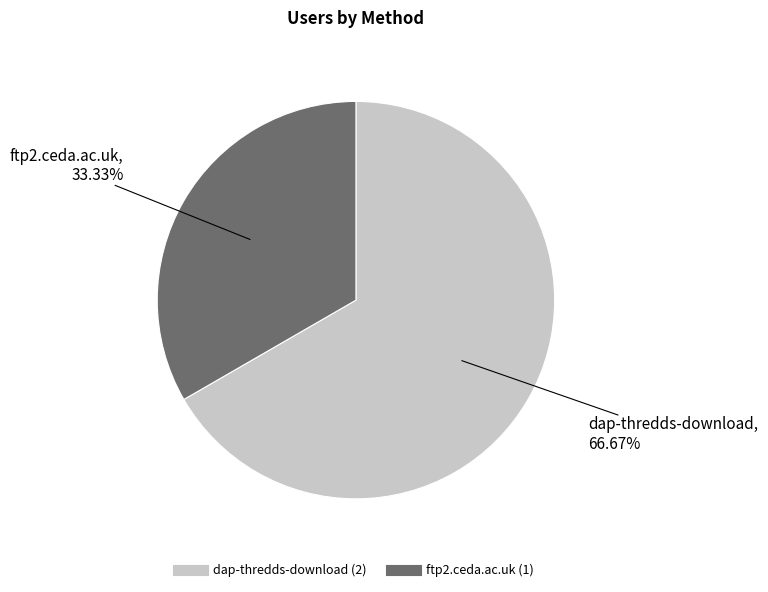

Is it true that dap-thredds-download is 56% of the pie?

False